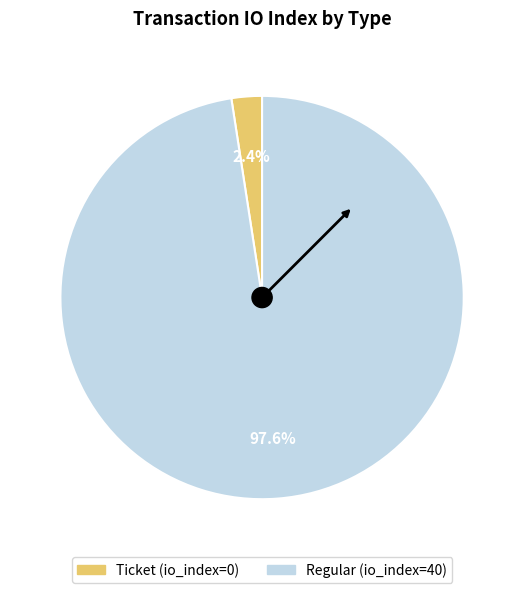

What is the smallest slice in the pie chart?

Ticket (io_index=0)